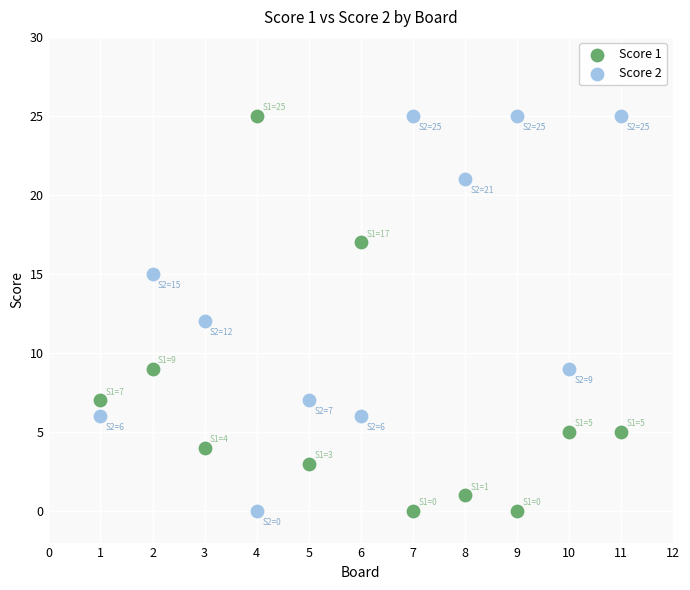

What is the X range (max minus min) for the scatter plot?

10